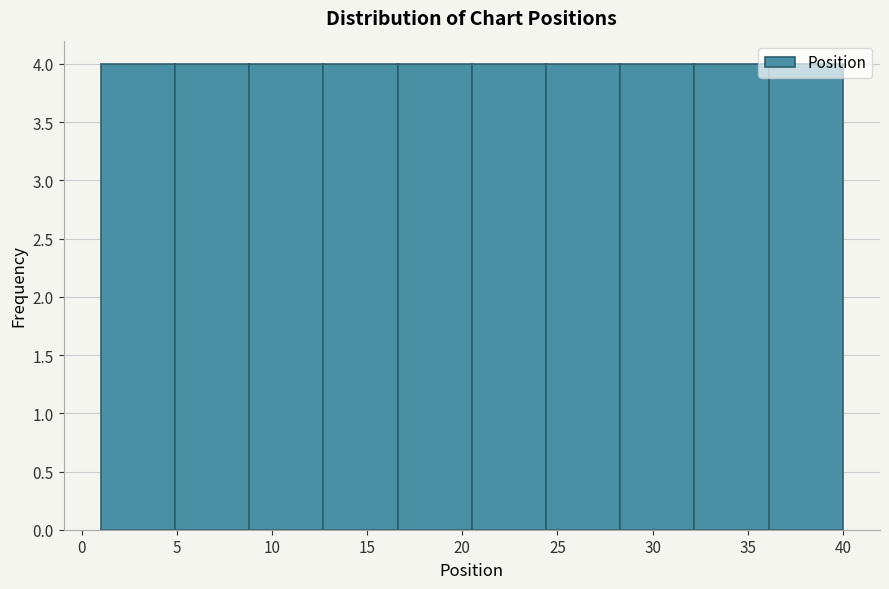

Reading left to right, transcribe this chart: for each bar, give the range it covers on the x-axis and its height. Neither the bar edges nor the heights are printed on the chart, so give them approximately, as read against the axes.

1.0 to 4.9: 4
4.9 to 8.8: 4
8.8 to 12.7: 4
12.7 to 16.6: 4
16.6 to 20.5: 4
20.5 to 24.4: 4
24.4 to 28.3: 4
28.3 to 32.2: 4
32.2 to 36.1: 4
36.1 to 40.0: 4